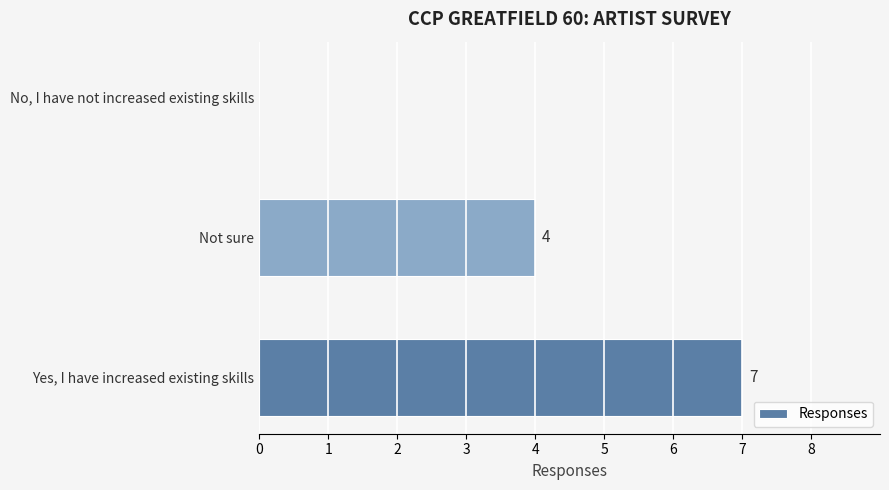

Reading bottom to top, transcribe all the data shown in this chart.

Yes, I have increased existing skills=7	Not sure=4	No, I have not increased existing skills=0